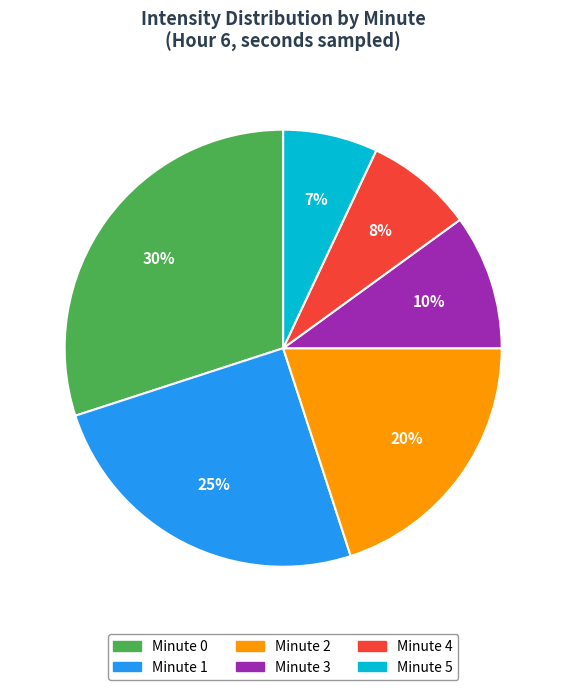

To the nearest percent, what is the average slice percentage?

17%